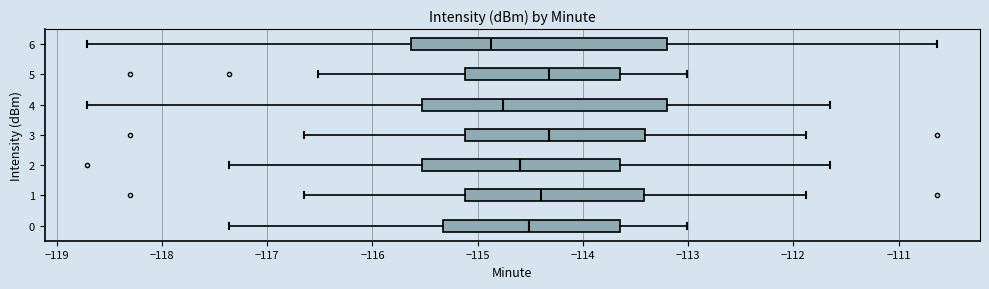

Reading bottom to top, read every box against the x-axis: the position of its median line, the range the box covers, and the ends of its whiskers. The values are not printed on the chart, so give them approximately, as read against the axis.

0: median -114.5, box -115.3 to -113.6, whiskers -117.4 to -113.0
1: median -114.4, box -115.1 to -113.4, whiskers -116.6 to -111.9
2: median -114.6, box -115.5 to -113.6, whiskers -117.4 to -111.6
3: median -114.3, box -115.1 to -113.4, whiskers -116.6 to -111.9
4: median -114.8, box -115.5 to -113.2, whiskers -118.7 to -111.6
5: median -114.3, box -115.1 to -113.6, whiskers -116.5 to -113.0
6: median -114.9, box -115.6 to -113.2, whiskers -118.7 to -110.6